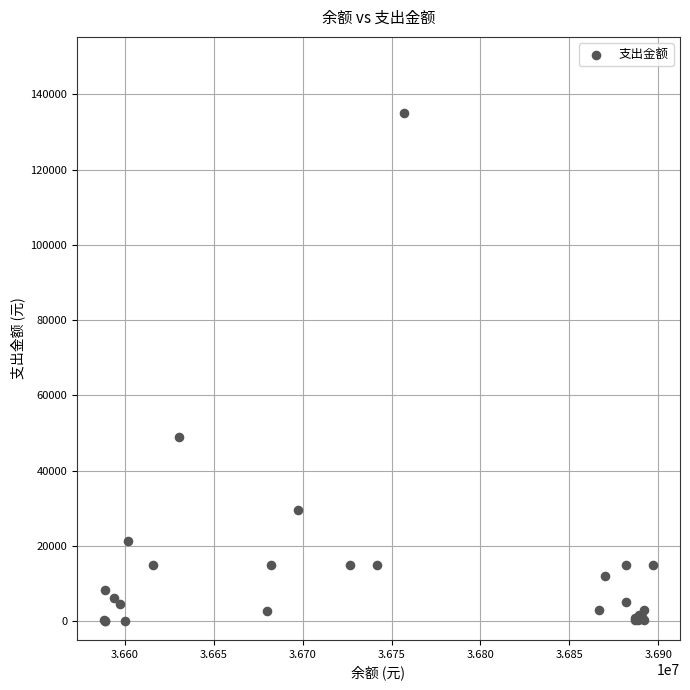

What Y value in the scatter plot is closest to 67516?

49000.5